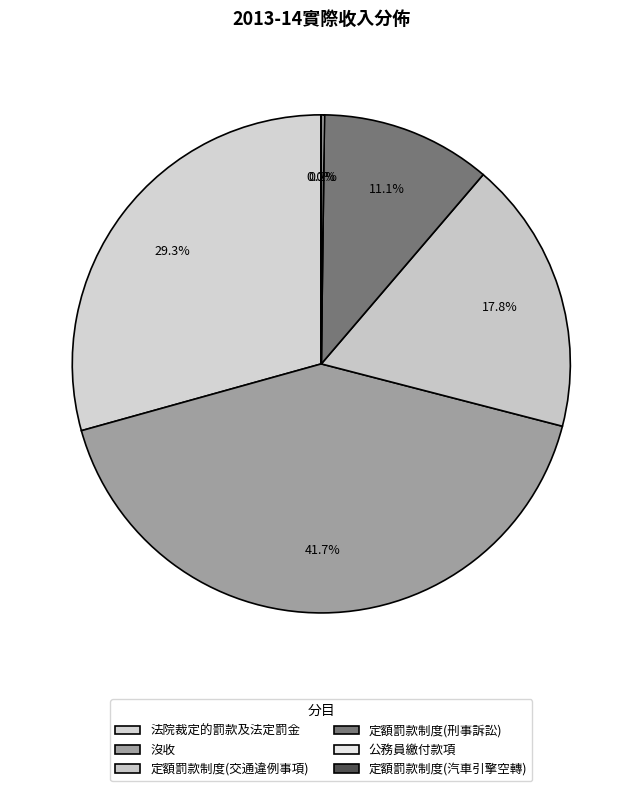

Which category has the smallest portion of the pie?

定額罰款制度(汽車引擎空轉)